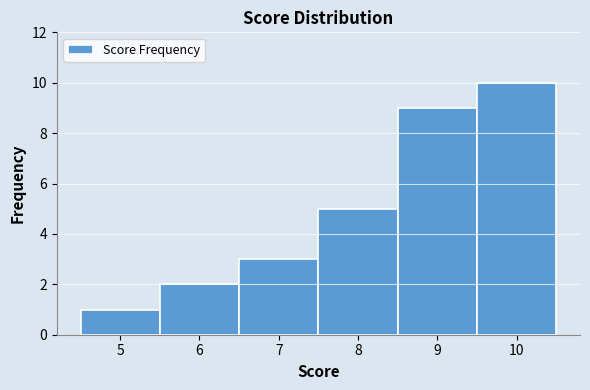

What is the height of the bar covering 6.5 to 7.5 on the x-axis? The values are not printed on the chart, so give them approximately, as read against the axis.

3